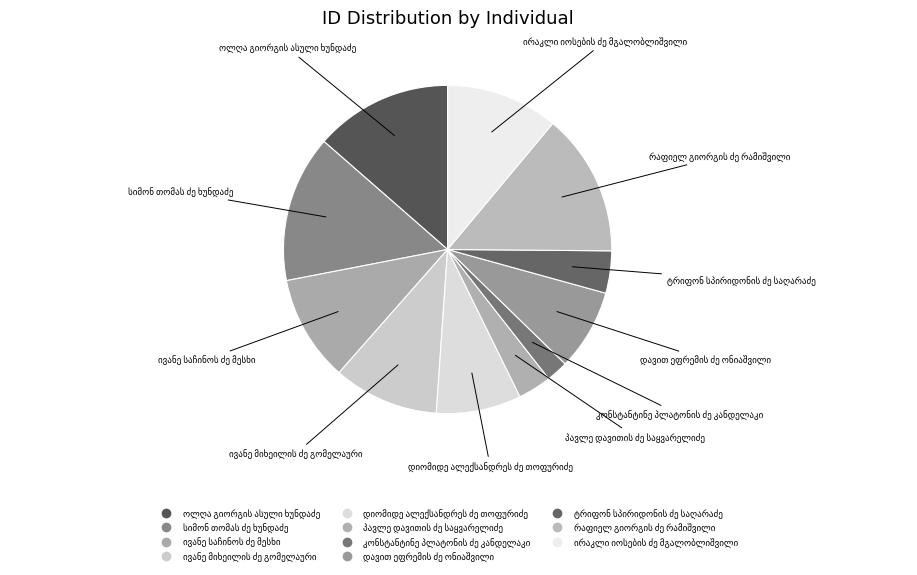

Which category has the biggest portion of the pie?

სიმონ თომას ძე ხუნდაძე